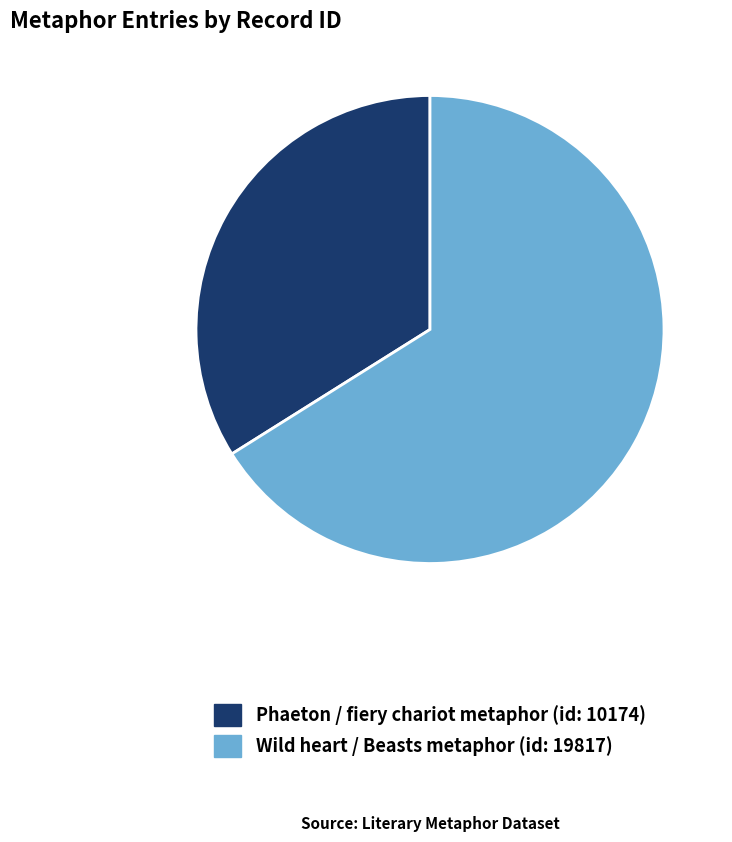

Is it true that Wild heart / Beasts metaphor (id: 19817) is 66% of the pie?

True